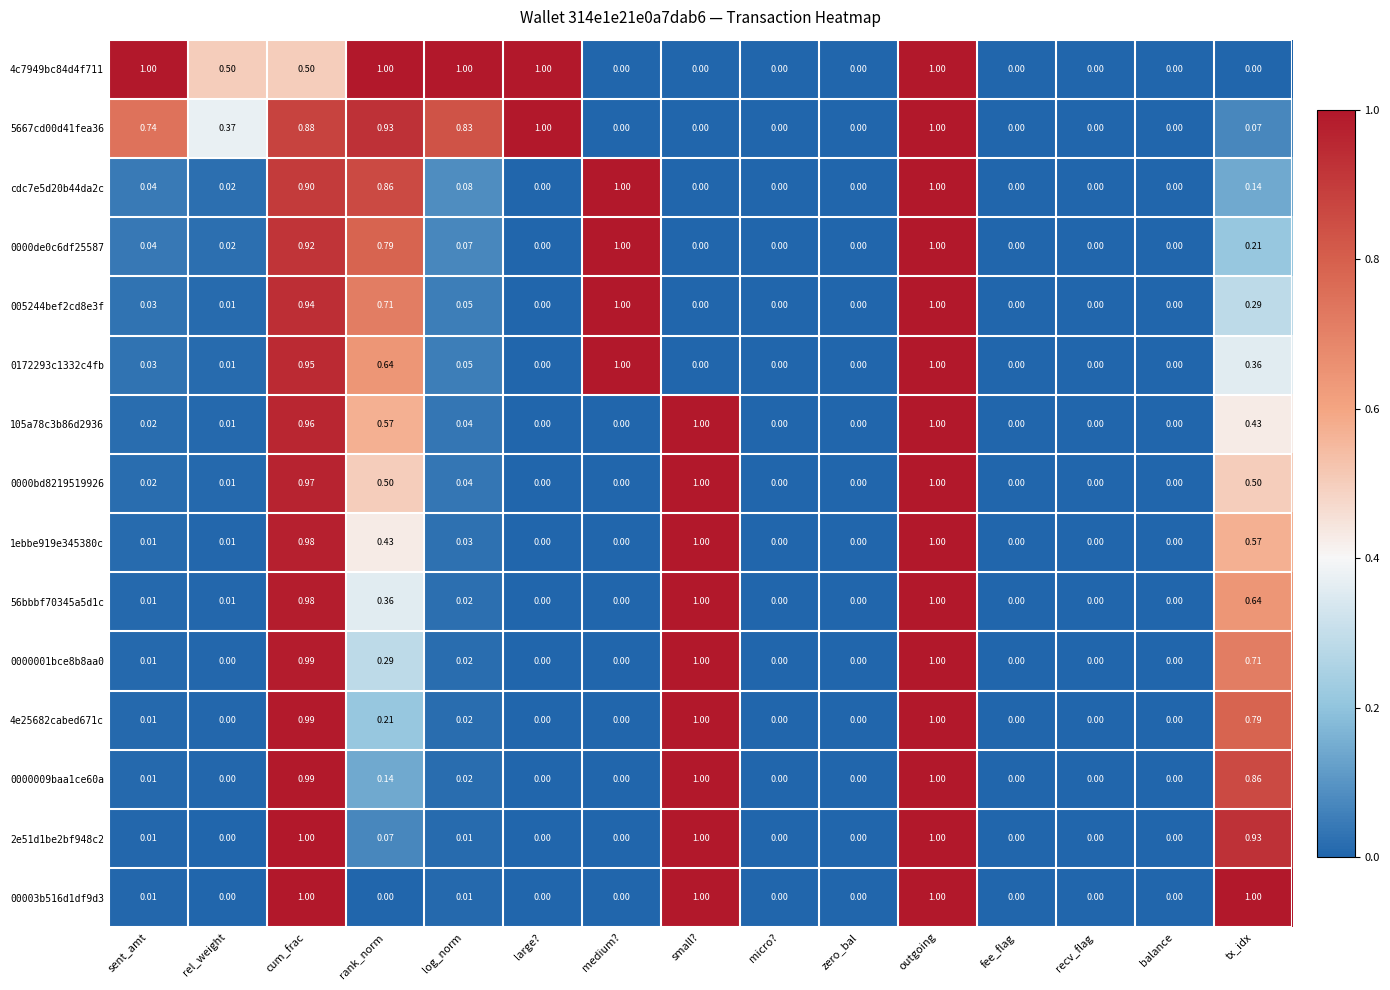

What is the maximum value shown in the chart?

1.0